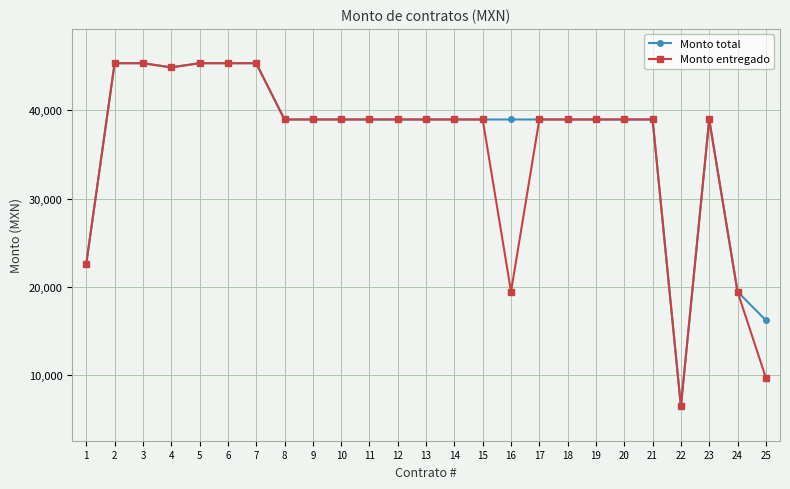

How many lines are shown in the chart?

2